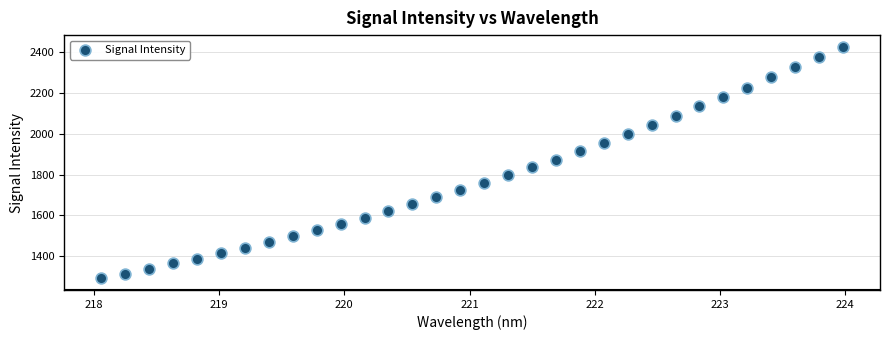

What is the range of X values (max minus min)?

5.9